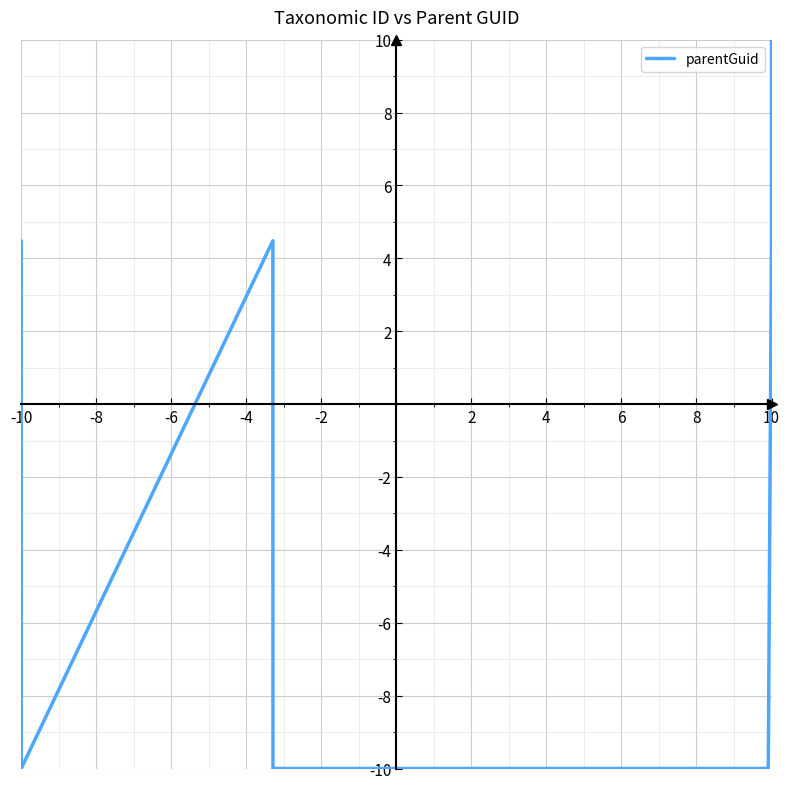

What is the difference between the maximum and minimum values?

20.0